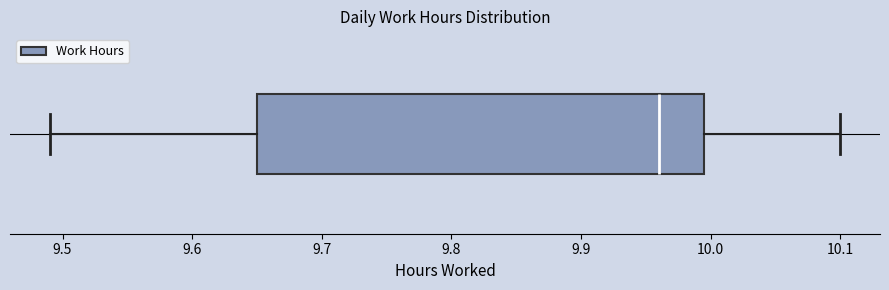

Read this box plot against the x-axis: the position of the median line, the range covered by the box, and the ends of both whiskers. The values are not printed on the chart, so give them approximately, as read against the axis.

median 9.96, box 9.65 to 10.00, whiskers 9.49 to 10.10